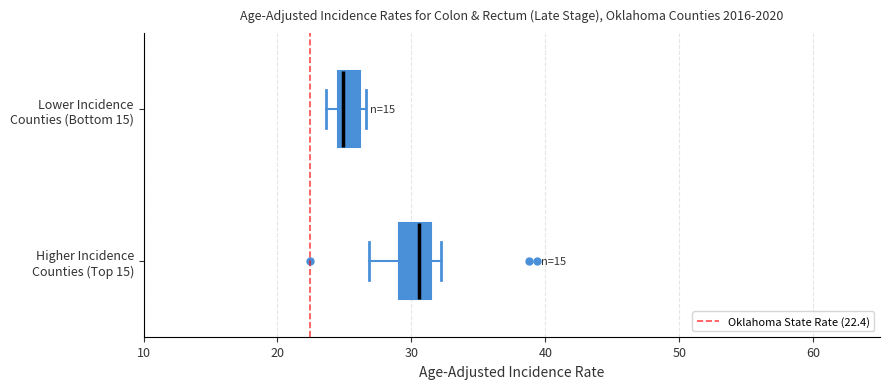

Reading bottom to top, read every box against the x-axis: the position of its median line, the range the box covers, and the ends of its whiskers. The values are not printed on the chart, so give them approximately, as read against the axis.

Higher Incidence Counties (Top 15): median 31 (inside the box), box 29 to 31, whiskers 27 to 32
Lower Incidence Counties (Bottom 15): median 25 (just right of the box's left edge), box 25 to 26, whiskers 24 to 27